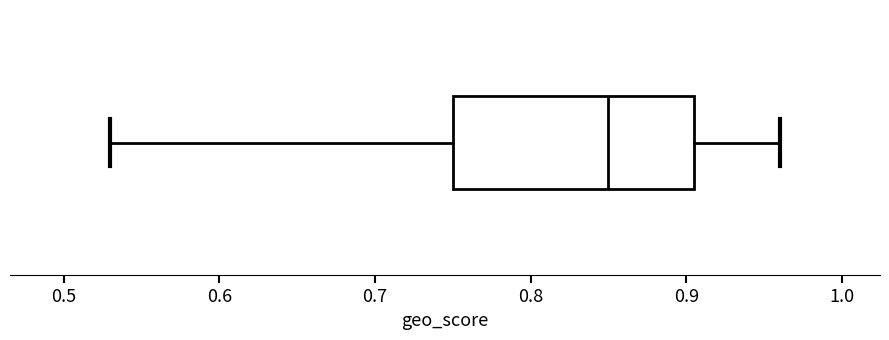

Where does the right whisker of the box end on the x-axis? The values are not printed on the chart, so give them approximately, as read against the axis.

0.96